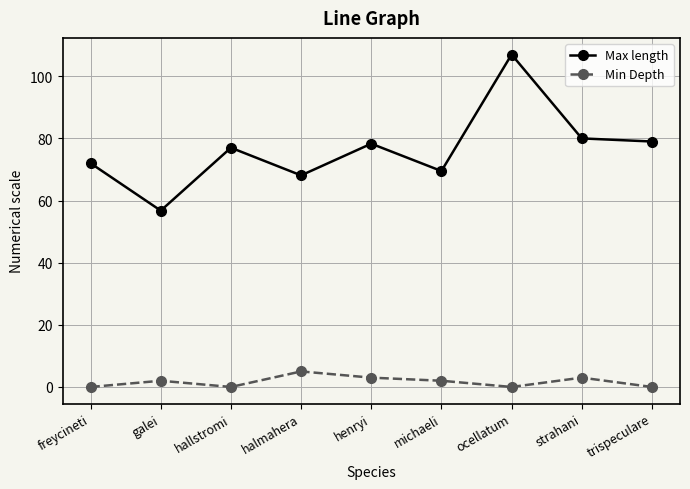

Reading left to right, extract all data points from this chart.

Max length: 72.0	56.8	77.0	68.1	78.3	69.5	107.0	80.0	79.0
Min Depth: 0.0	2.0	0.0	5.0	3.0	2.0	0.0	3.0	0.0